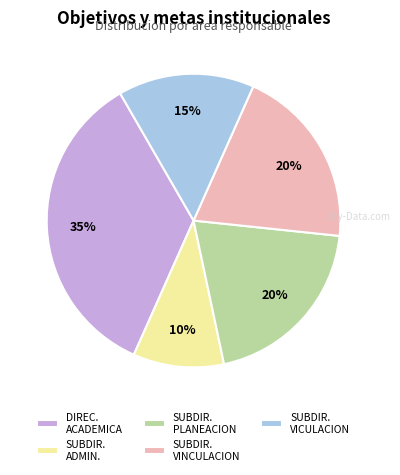

Is it true that SUBDIR. ADMIN. is 4% of the pie?

False